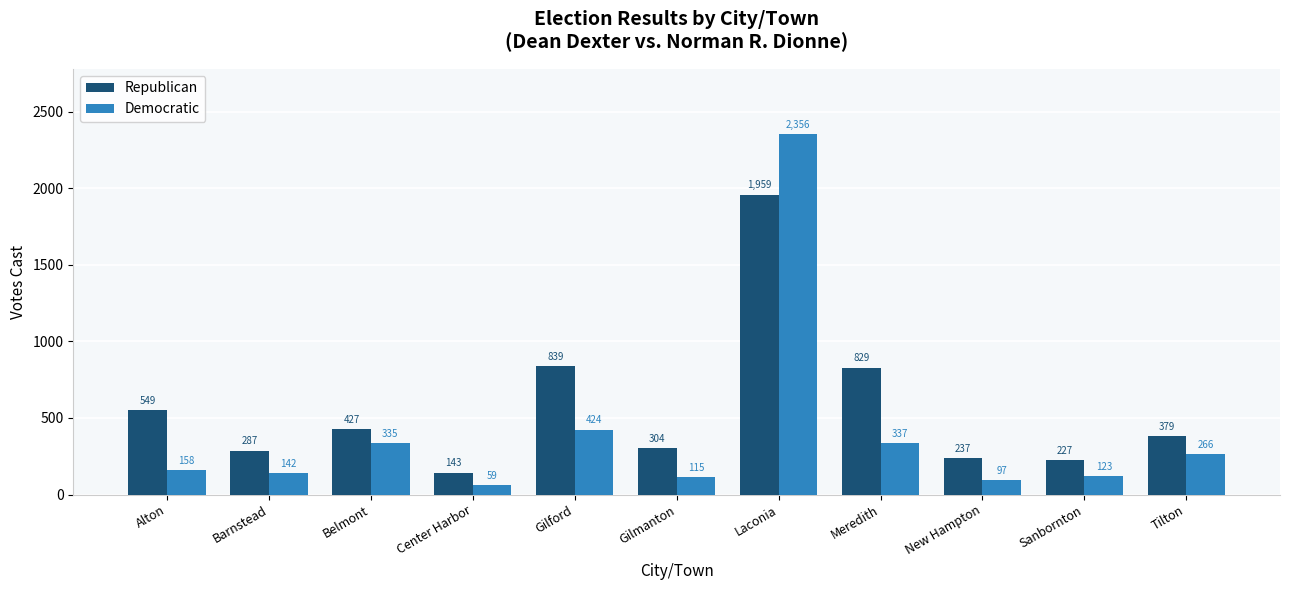

What is the difference between the maximum and minimum values in the Democratic series?

2297